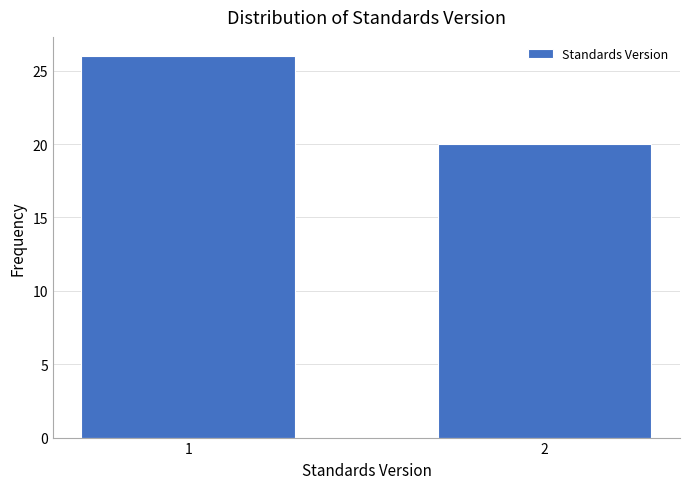

Reading left to right, extract all data points from this chart.

26	20